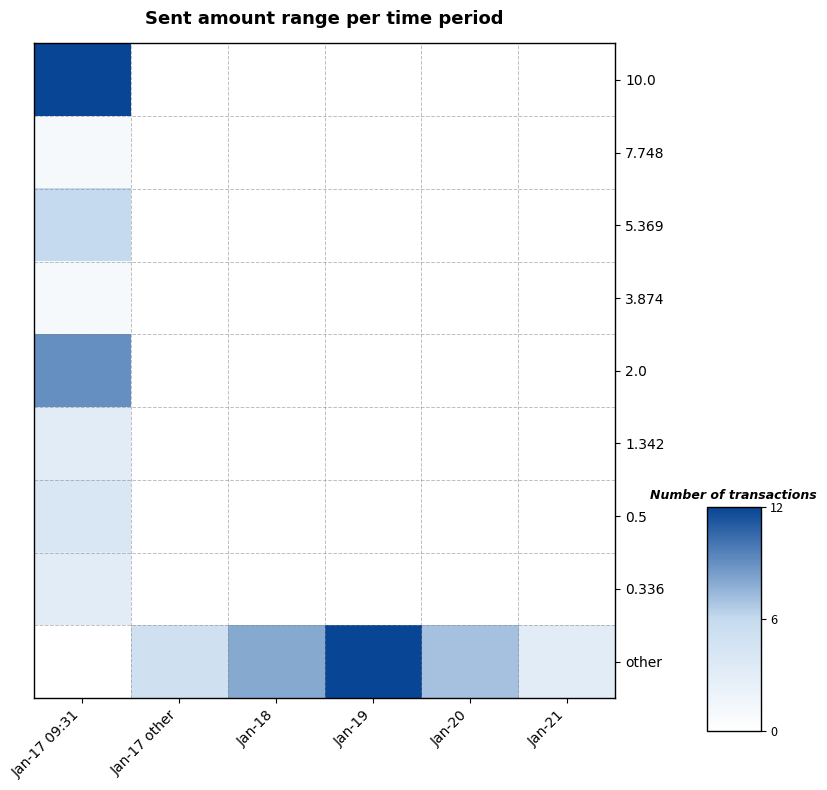

Reading left to right, extract all data points from this chart.

10.0: Jan-17 09:31=12	Jan-17 other=0	Jan-18=0	Jan-19=0	Jan-20=0	Jan-21=0
7.748: Jan-17 09:31=1	Jan-17 other=0	Jan-18=0	Jan-19=0	Jan-20=0	Jan-21=0
5.369: Jan-17 09:31=6	Jan-17 other=0	Jan-18=0	Jan-19=0	Jan-20=0	Jan-21=0
3.874: Jan-17 09:31=1	Jan-17 other=0	Jan-18=0	Jan-19=0	Jan-20=0	Jan-21=0
2.0: Jan-17 09:31=9	Jan-17 other=0	Jan-18=0	Jan-19=0	Jan-20=0	Jan-21=0
1.342: Jan-17 09:31=3	Jan-17 other=0	Jan-18=0	Jan-19=0	Jan-20=0	Jan-21=0
0.5: Jan-17 09:31=4	Jan-17 other=0	Jan-18=0	Jan-19=0	Jan-20=0	Jan-21=0
0.336: Jan-17 09:31=3	Jan-17 other=0	Jan-18=0	Jan-19=0	Jan-20=0	Jan-21=0
other: Jan-17 09:31=0	Jan-17 other=5	Jan-18=8	Jan-19=12	Jan-20=7	Jan-21=3